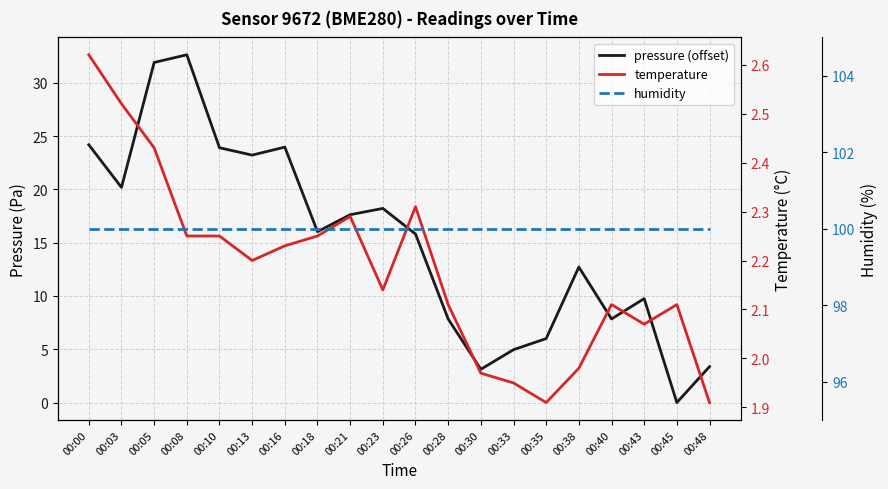

Reading right to left, what are all the values shown in this chart?

pressure (offset): 3.4	0.0	9.8	7.8	12.7	6.0	5.0	3.1	7.8	15.8	18.2	17.6	16.0	24.0	23.2	23.9	32.6	31.9	20.2	24.2
temperature: 1.9	2.1	2.1	2.1	2.0	1.9	1.9	2.0	2.1	2.3	2.1	2.3	2.2	2.2	2.2	2.2	2.2	2.4	2.5	2.6
humidity: 100.0	100.0	100.0	100.0	100.0	100.0	100.0	100.0	100.0	100.0	100.0	100.0	100.0	100.0	100.0	100.0	100.0	100.0	100.0	100.0